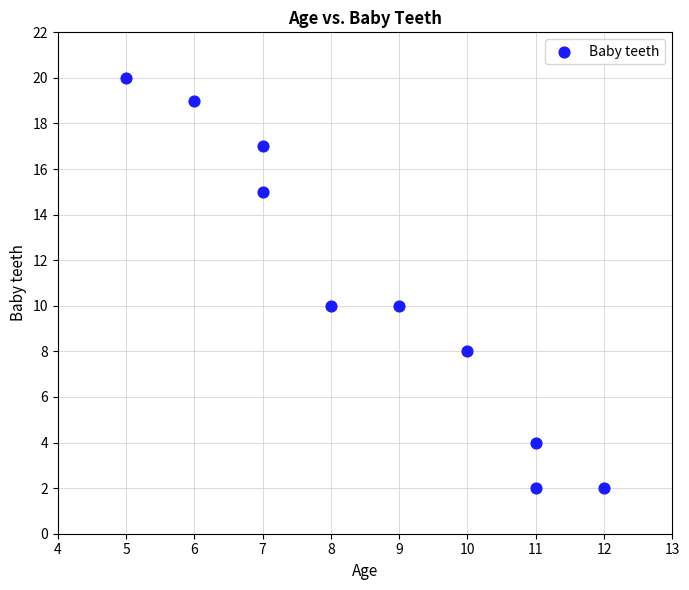

What is the range of X values (max minus min)?

7